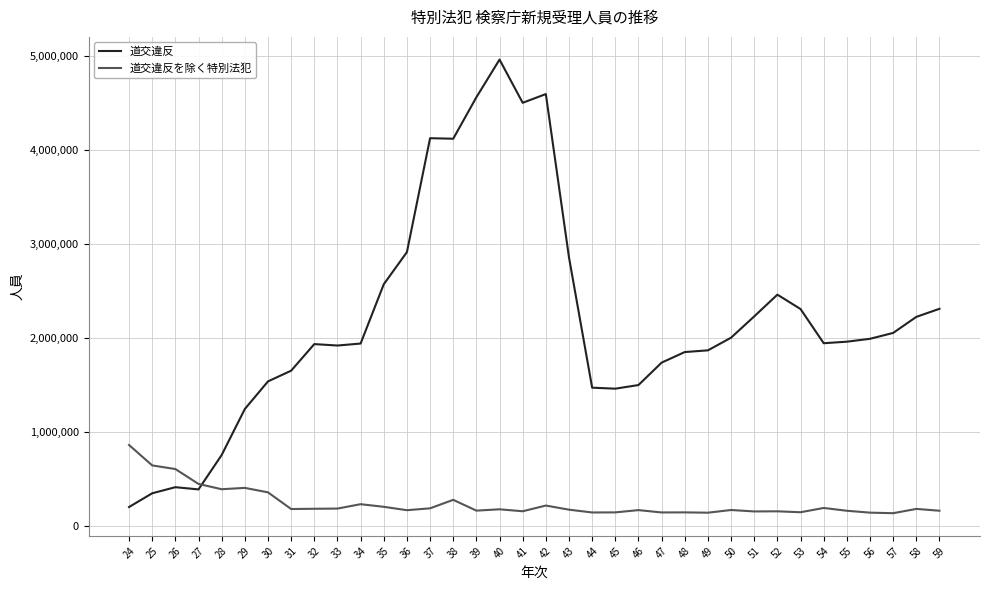

After their last crossing, which series has the higher values: 道交違反を除く特別法犯 or 道交違反?

道交違反